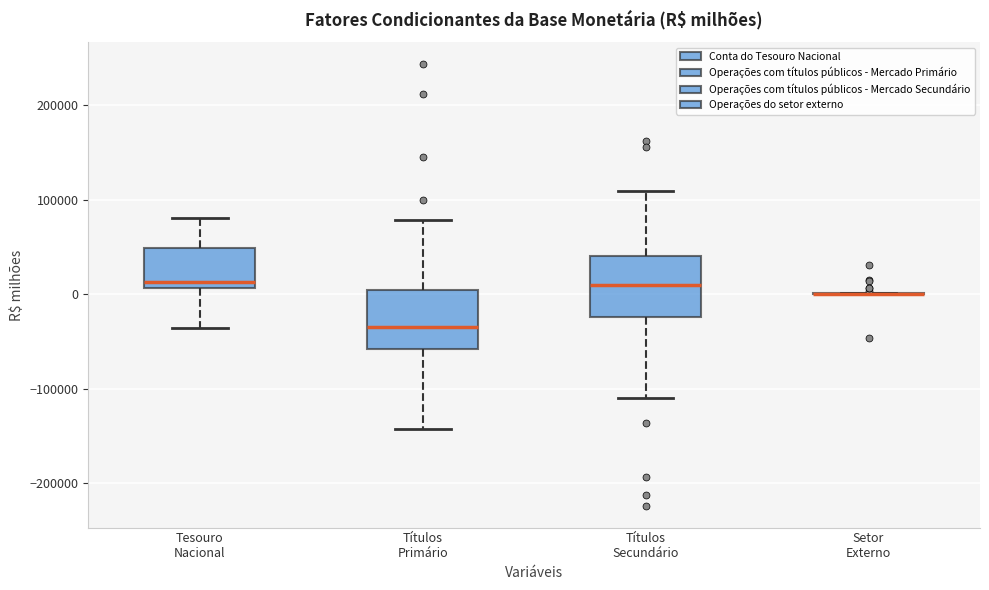

Where does the lower whisker of the box for Títulos Primário end on the y-axis? The values are not printed on the chart, so give them approximately, as read against the axis.

-140000